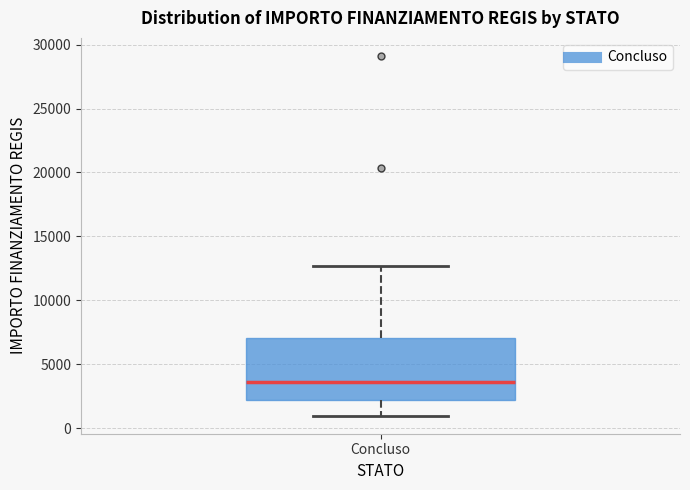

Transcribe this box plot: give where the median line is, the range the box spans, and where the two whiskers end, as read against the y-axis. The values are not printed on the chart, so give them approximately, as read against the axis.

median 3500, box 2000 to 7000, whiskers 1000 to 12500